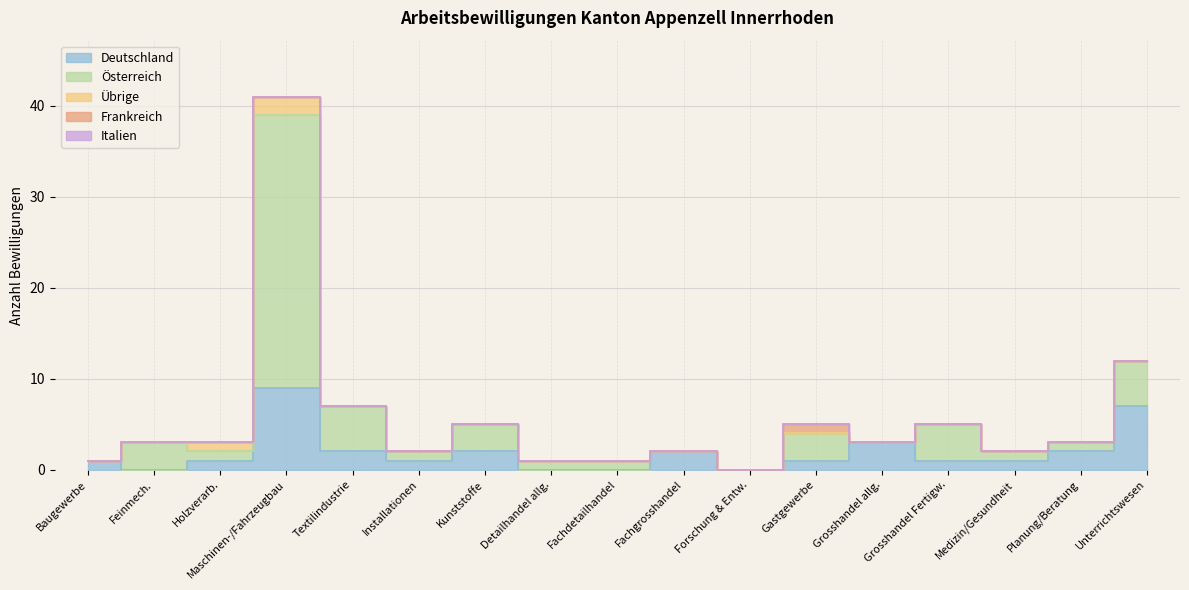

True or false: Frankreich has a value of 0 at Grosshandel mit Fertigwaren.

True